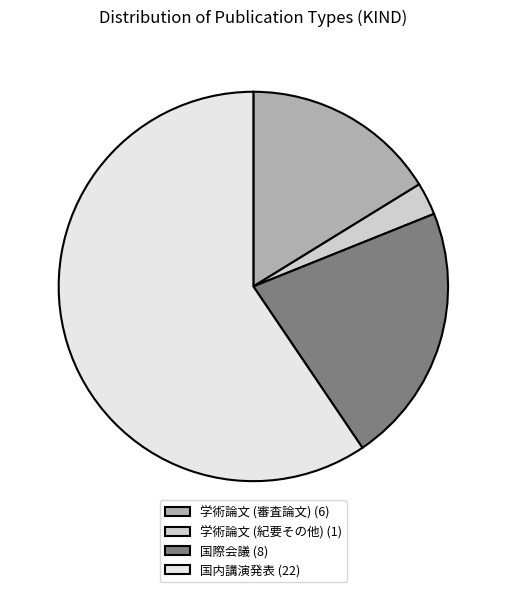

Combined, do 国内講演発表 and 国際会議 account for over 50%?

Yes